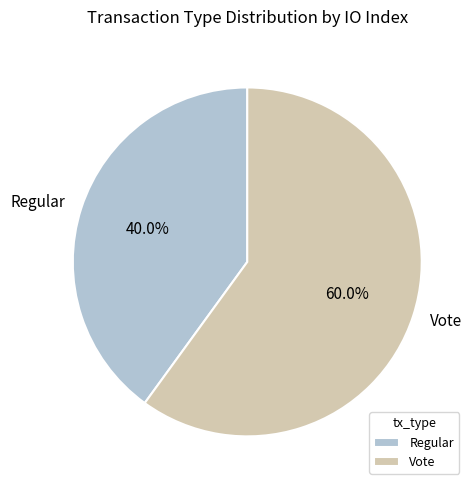

How many segments does this pie chart have?

2